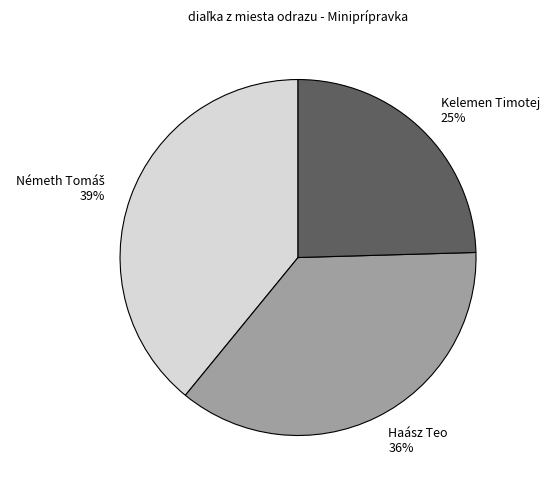

True or false: Haász Teo accounts for 36% of the total.

True